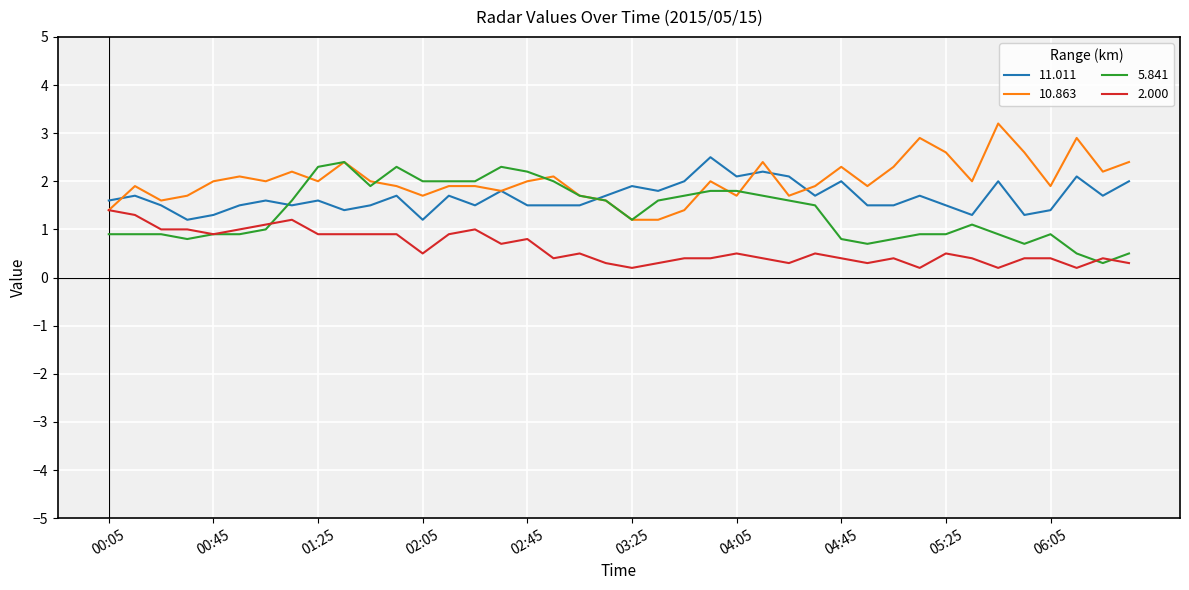

What is the minimum value for 10.863?

1.2